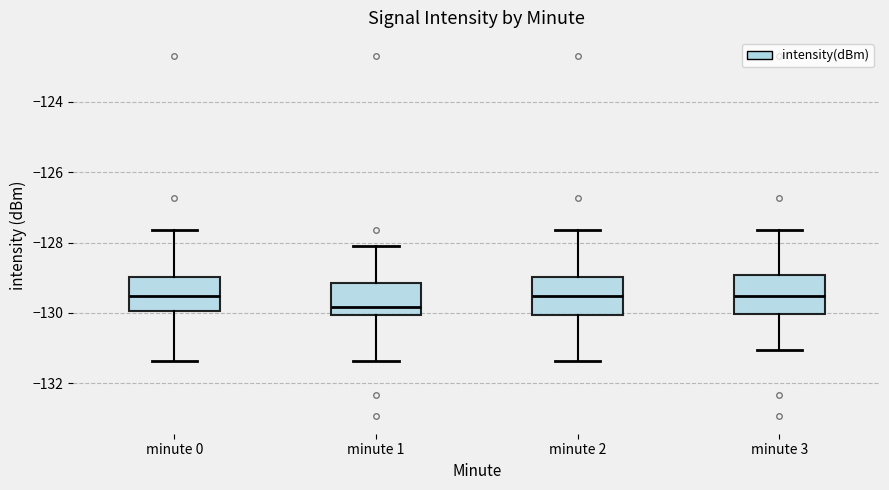

Reading left to right, read every box against the y-axis: the position of its median line, the range the box covers, and the ends of its whiskers. The values are not printed on the chart, so give them approximately, as read against the axis.

minute 0: median -129.6, box -130.0 to -129.0, whiskers -131.4 to -127.6
minute 1: median -129.8, box -130.0 to -129.2, whiskers -131.4 to -128.2
minute 2: median -129.6, box -130.0 to -129.0, whiskers -131.4 to -127.6
minute 3: median -129.6, box -130.0 to -129.0, whiskers -131.0 to -127.6